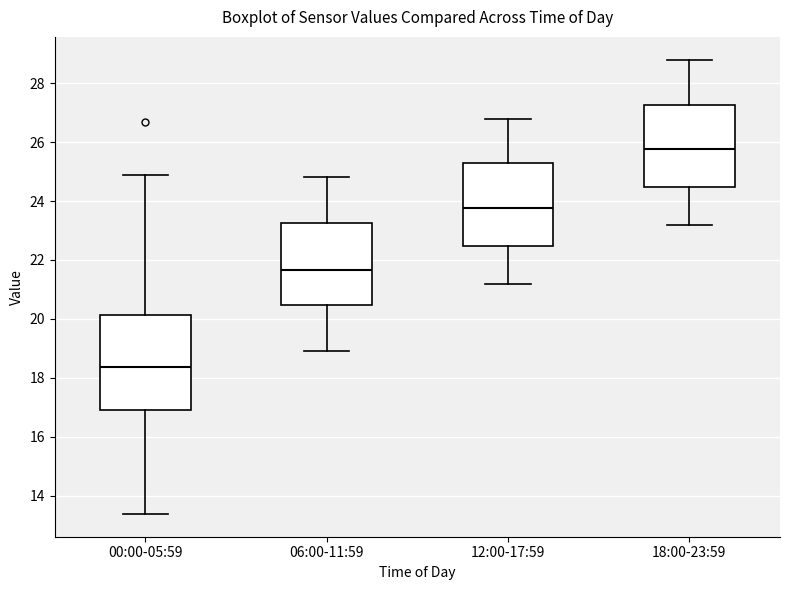

Which box has the highest median line?

18:00-23:59